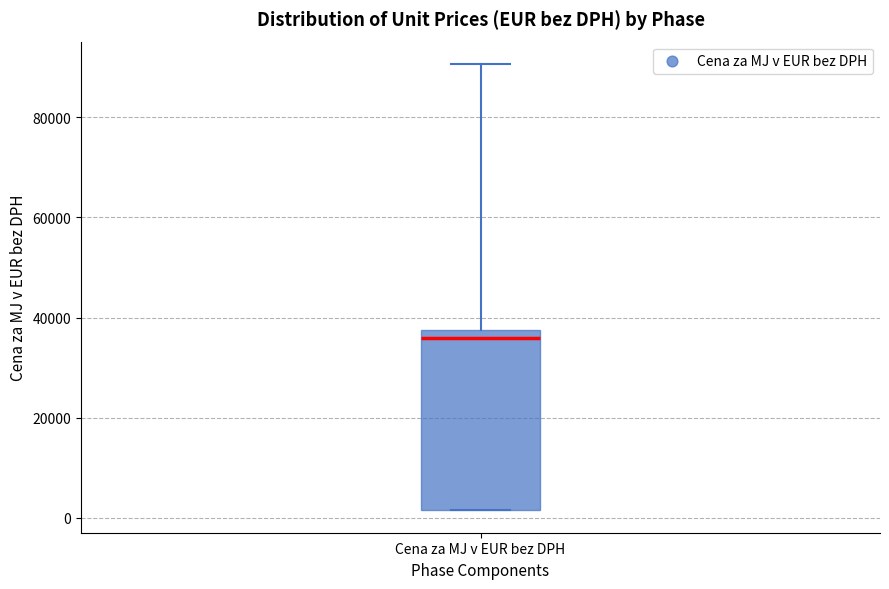

Transcribe this box plot: give where the median line is, the range the box spans, and where the two whiskers end, as read against the y-axis. The values are not printed on the chart, so give them approximately, as read against the axis.

median 36000, box 2000 to 38000, whiskers 2000 to 90000